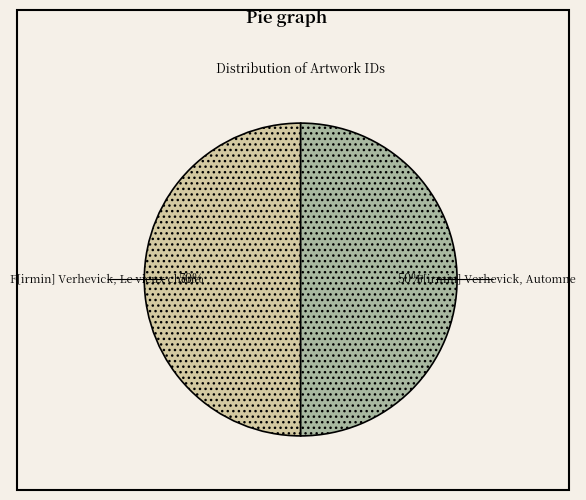

To the nearest percent, what is the average slice percentage?

50%